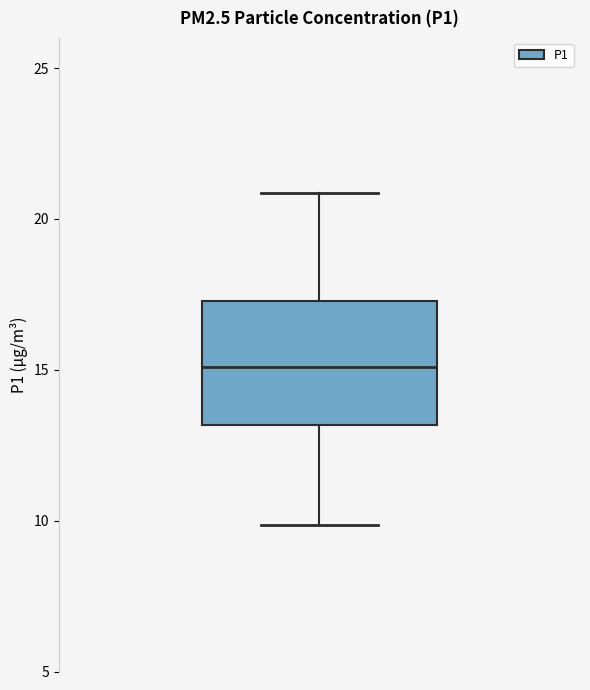

Where is the lower edge of the box on the y-axis? The values are not printed on the chart, so give them approximately, as read against the axis.

13.0